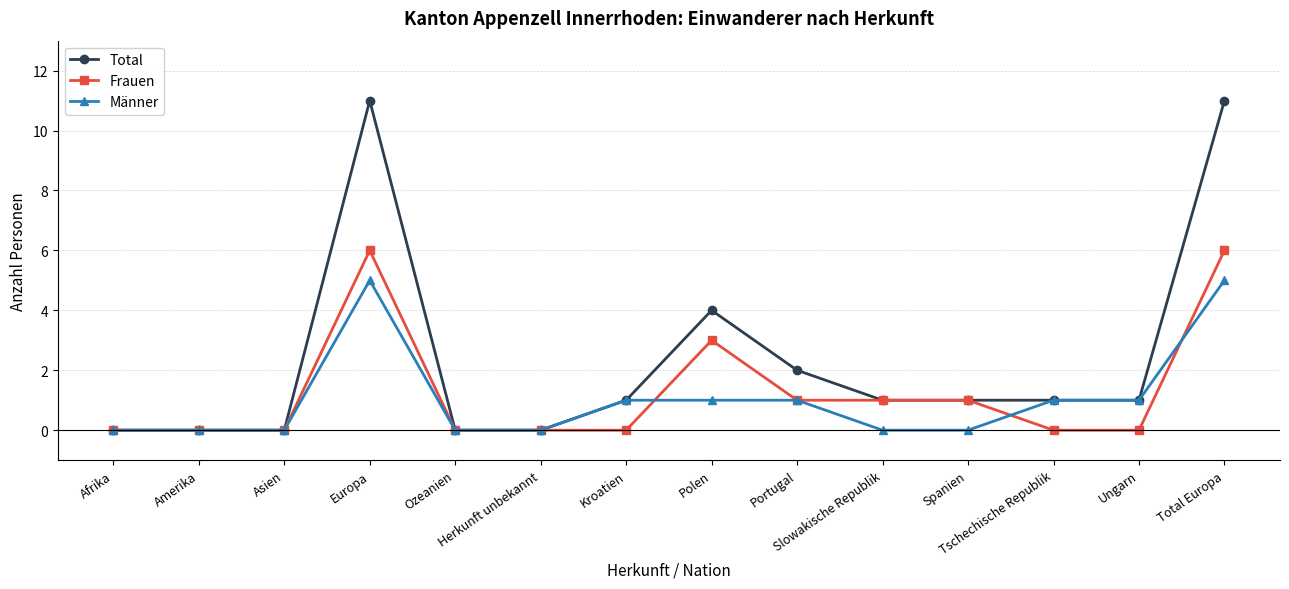

What is the maximum value for Total?

11